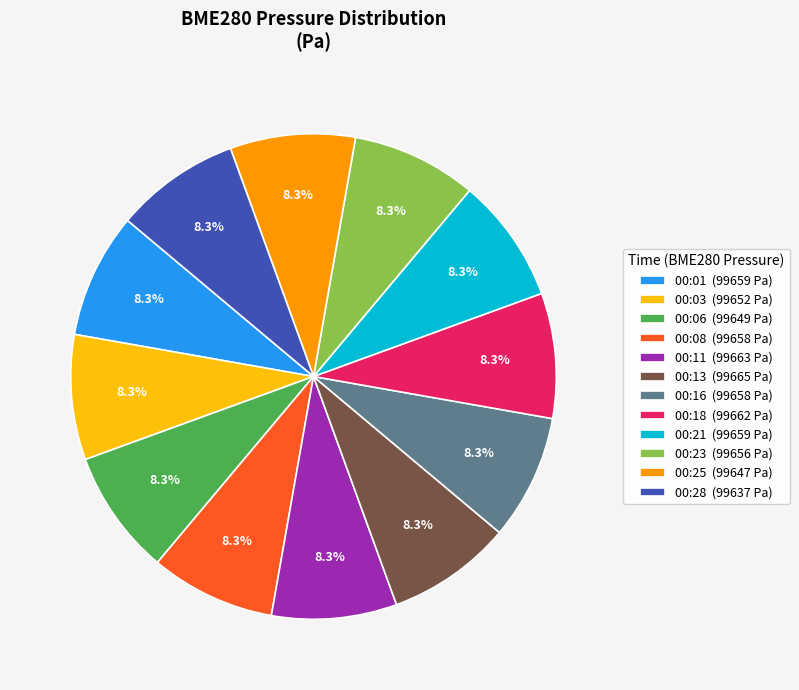

Combined, do 00:06 and 00:25 account for over 50%?

No